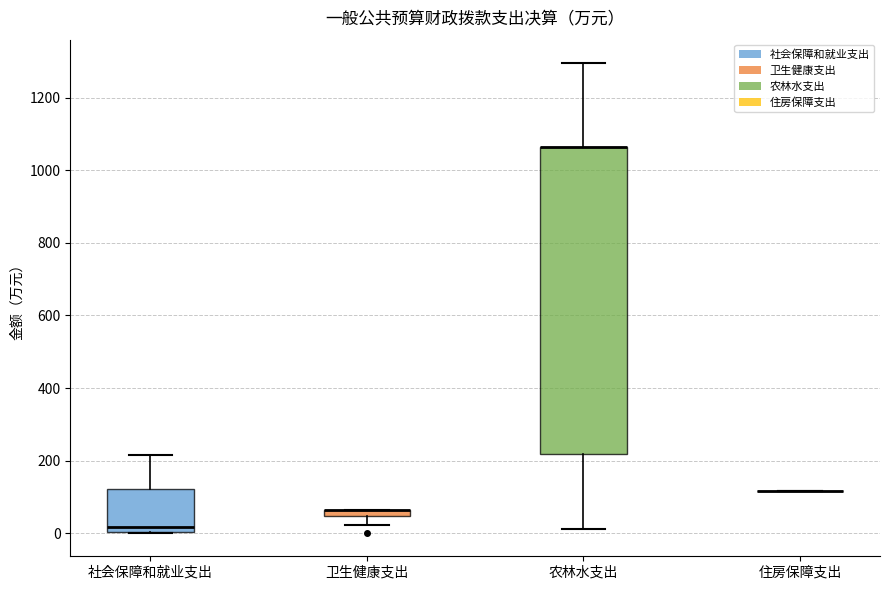

Where does the lower whisker of the box for 卫生健康支出 end on the y-axis? The values are not printed on the chart, so give them approximately, as read against the axis.

20